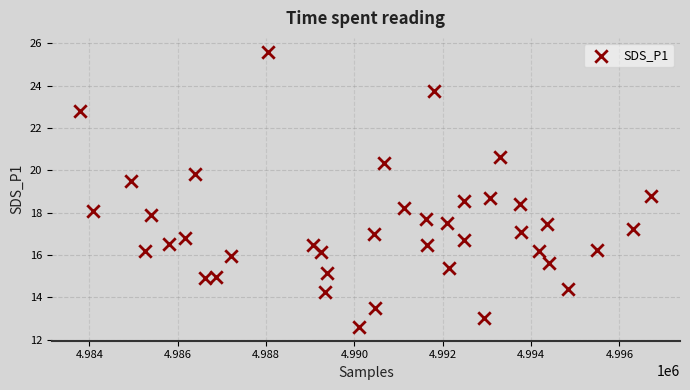

What is the range of X values (max minus min)?

12929.0